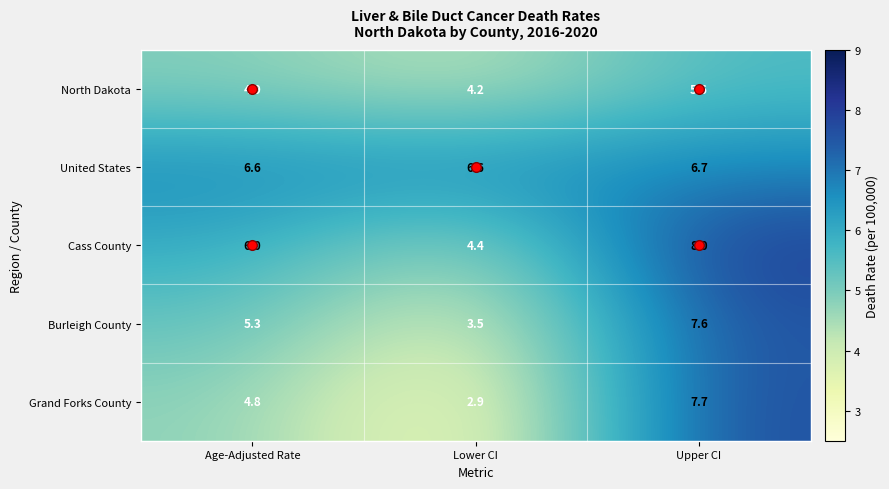

What is the spread (max minus min) of values at Upper CI?

2.4